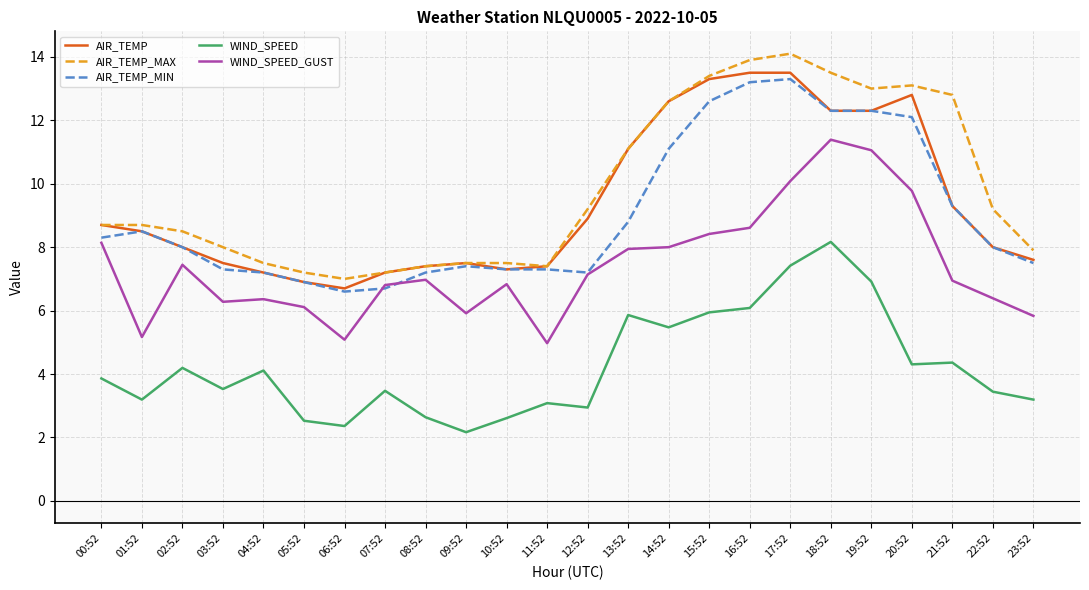

True or false: WIND_SPEED and AIR_TEMP cross at least once.

False